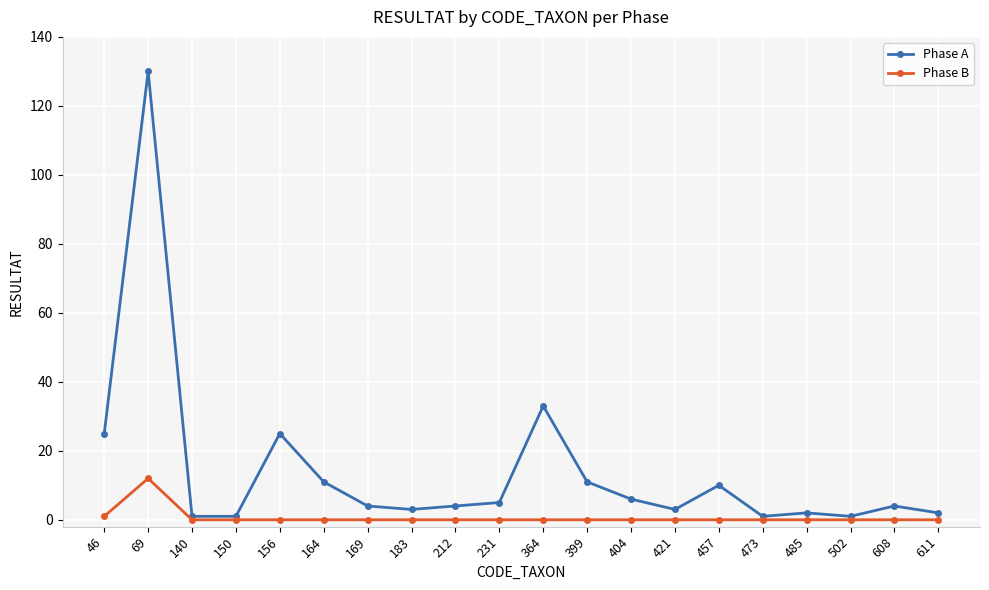

What is the total value across all series at 611?

2